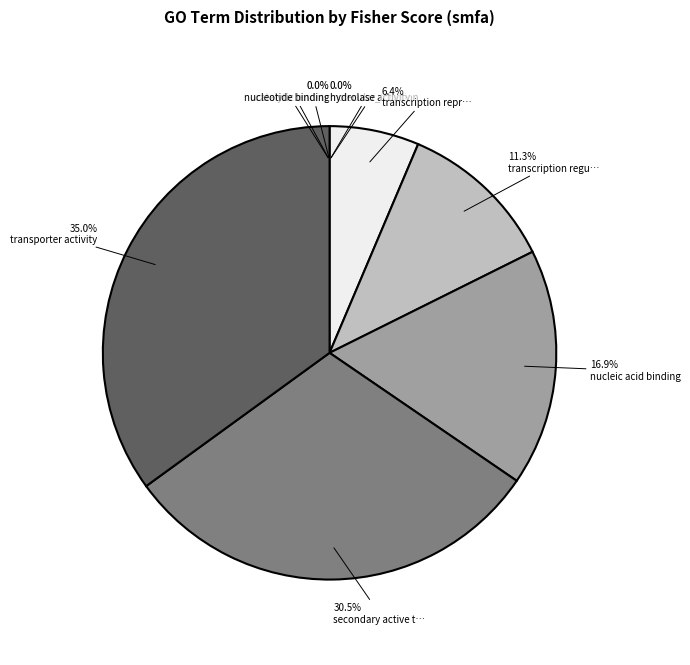

What is the largest slice in the pie chart?

transporter activity